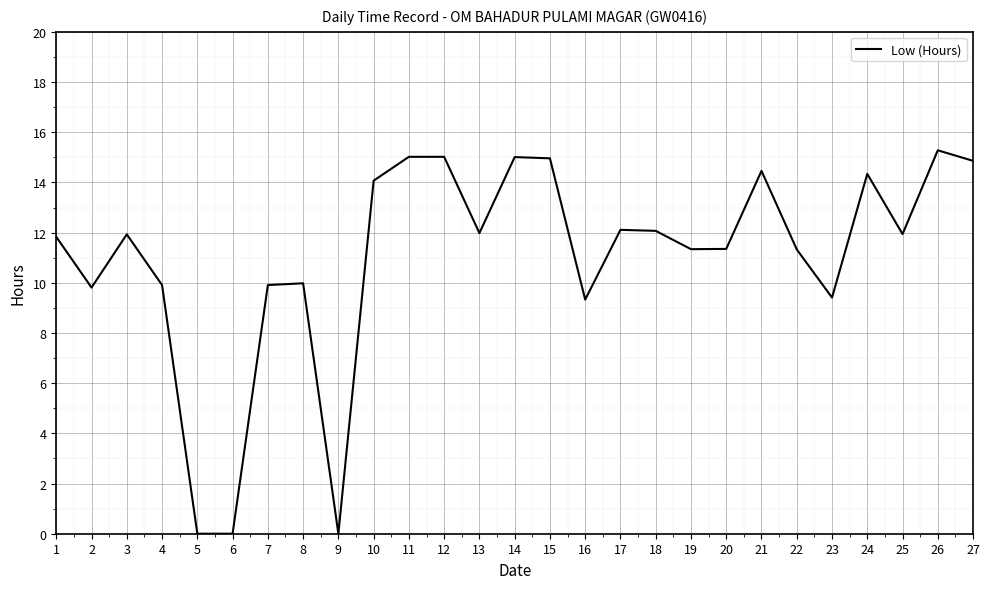

Between 26 and 3, which is larger?

26